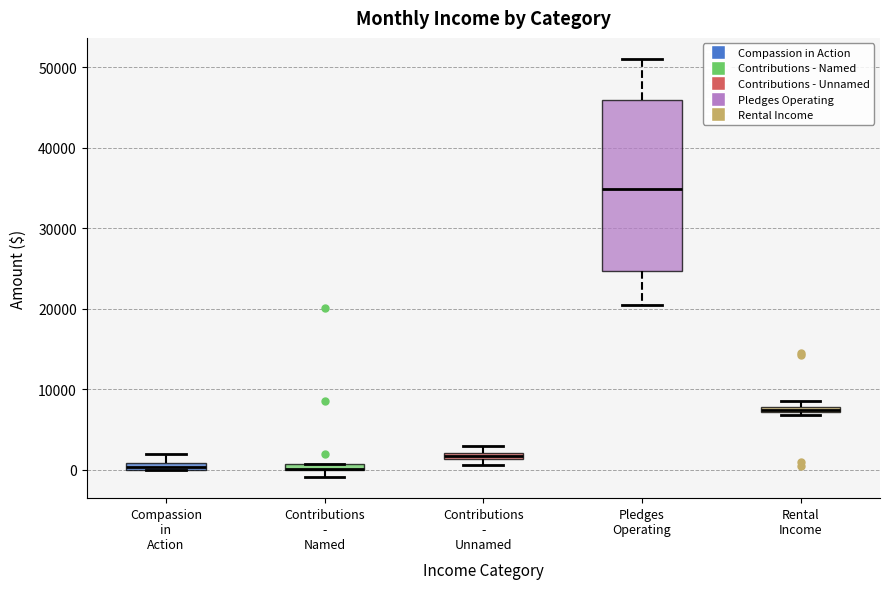

Comparing the boxes themselves (not the whiskers), which one is the tallest?

Pledges Operating